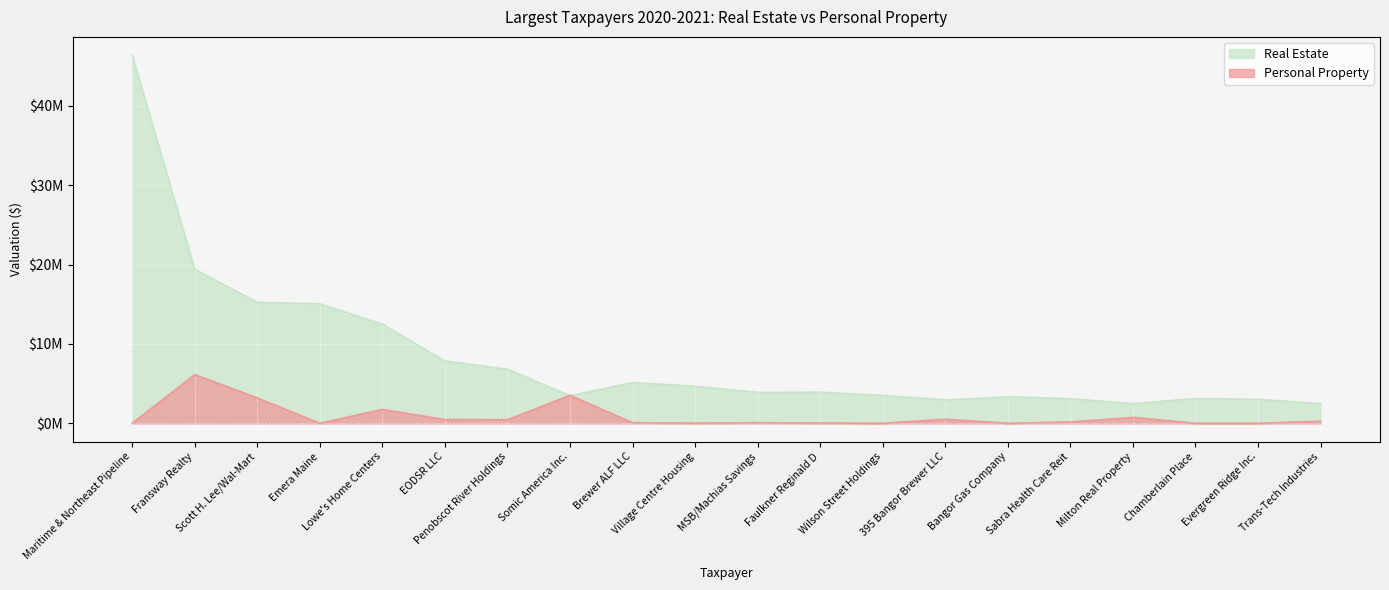

At Chamberlain Place, list the series in order from smallest to largest.

Personal Property, Real Estate